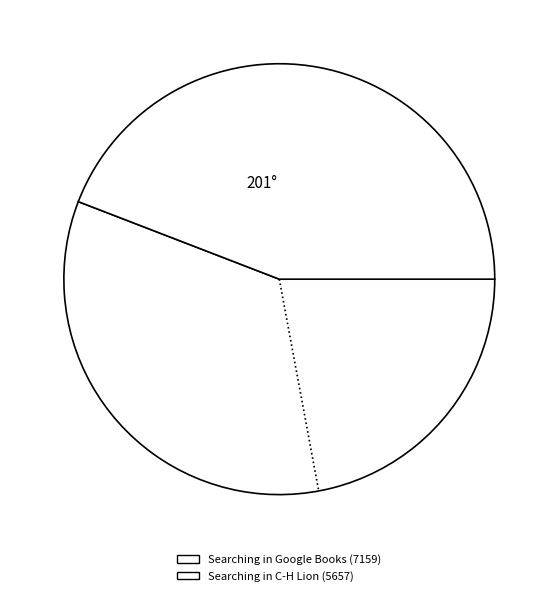

How much of the chart is everything except Searching in Google Books?

44.1%